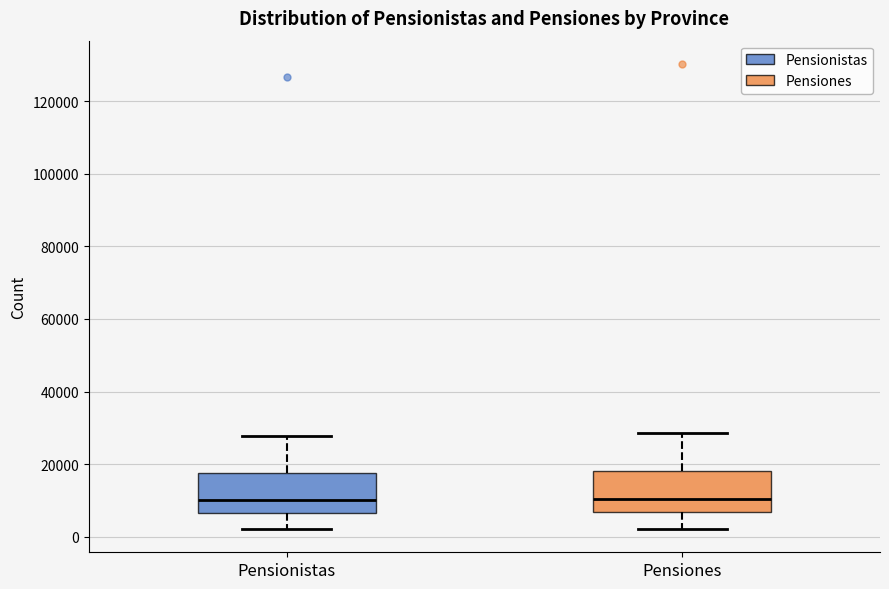

Reading left to right, read every box against the y-axis: the position of its median line, the range the box covers, and the ends of its whiskers. The values are not printed on the chart, so give them approximately, as read against the axis.

Pensionistas: median 10000, box 6000 to 18000, whiskers 2000 to 28000
Pensiones: median 10000, box 6000 to 18000, whiskers 2000 to 28000